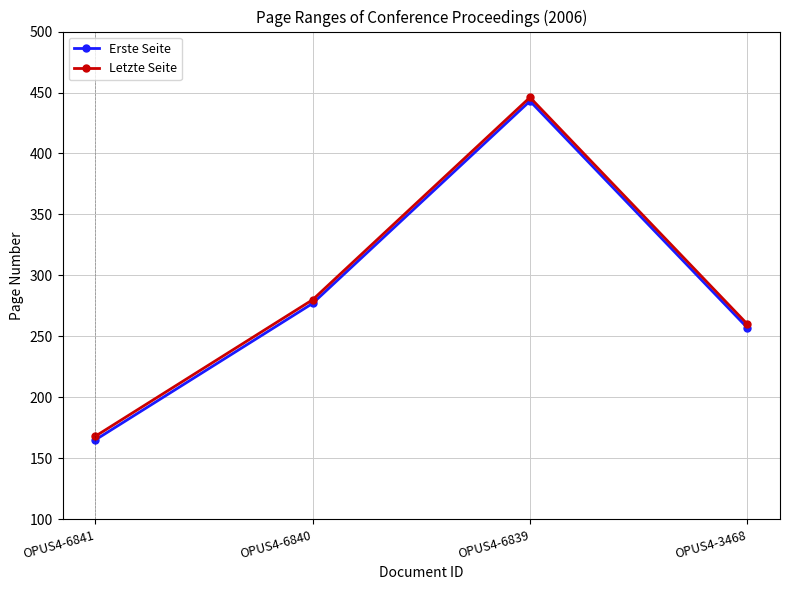

True or false: Letzte Seite and Erste Seite intersect in this chart.

False